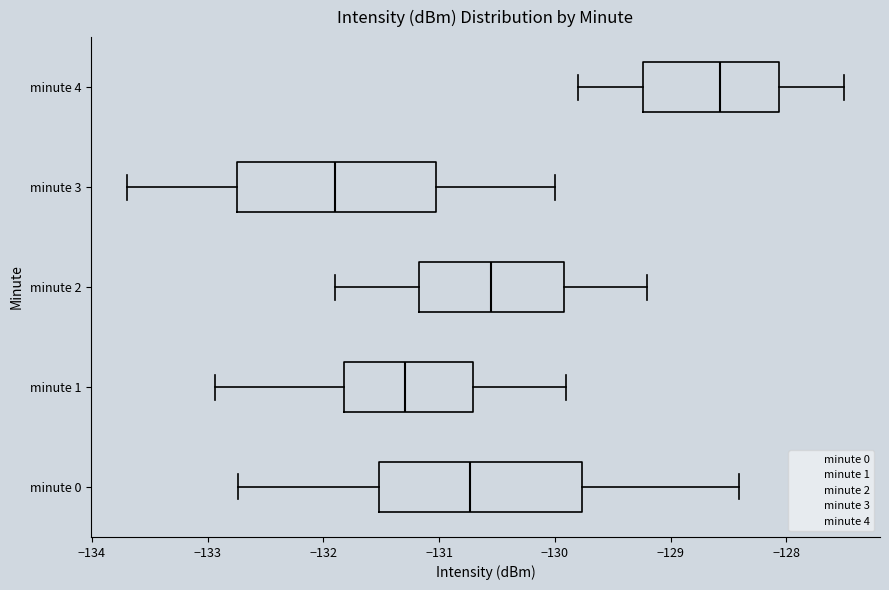

Reading bottom to top, read every box against the x-axis: the position of its median line, the range the box covers, and the ends of its whiskers. The values are not printed on the chart, so give them approximately, as read against the axis.

minute 0: median -130.7, box -131.5 to -129.8, whiskers -132.7 to -128.4
minute 1: median -131.3, box -131.8 to -130.7, whiskers -132.9 to -129.9
minute 2: median -130.5, box -131.2 to -129.9, whiskers -131.9 to -129.2
minute 3: median -131.9, box -132.7 to -131.0, whiskers -133.7 to -130.0
minute 4: median -128.6, box -129.2 to -128.1, whiskers -129.8 to -127.5